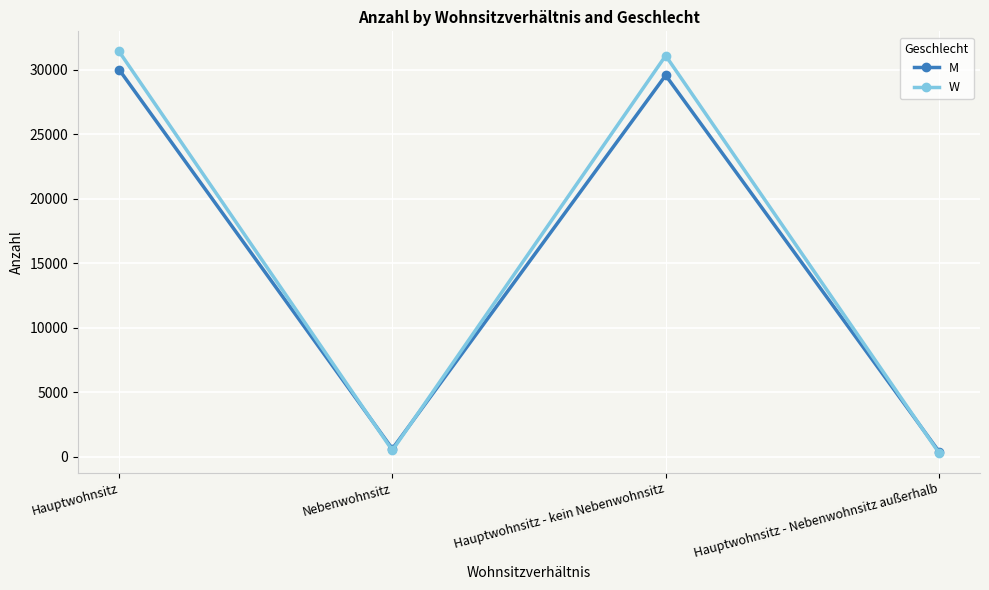

List the series in order of their overall mean, lowest first.

M, W